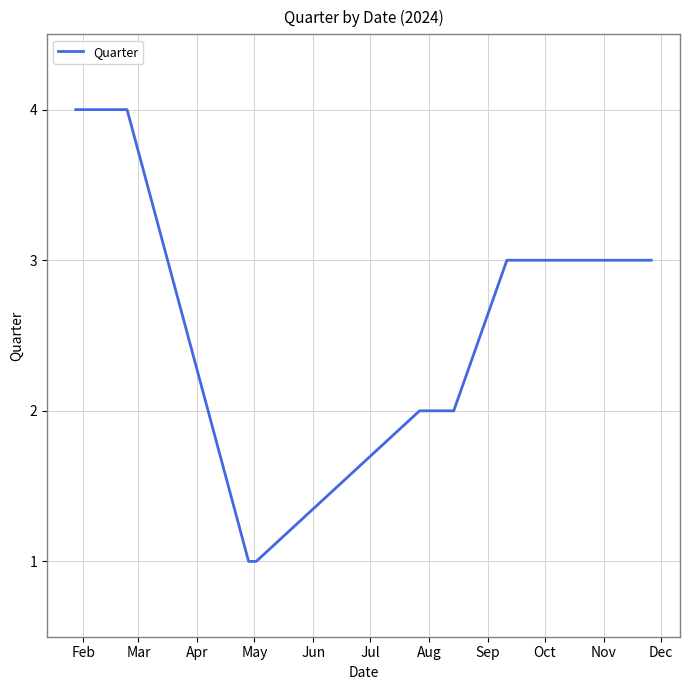

What is the greatest value displayed?

4